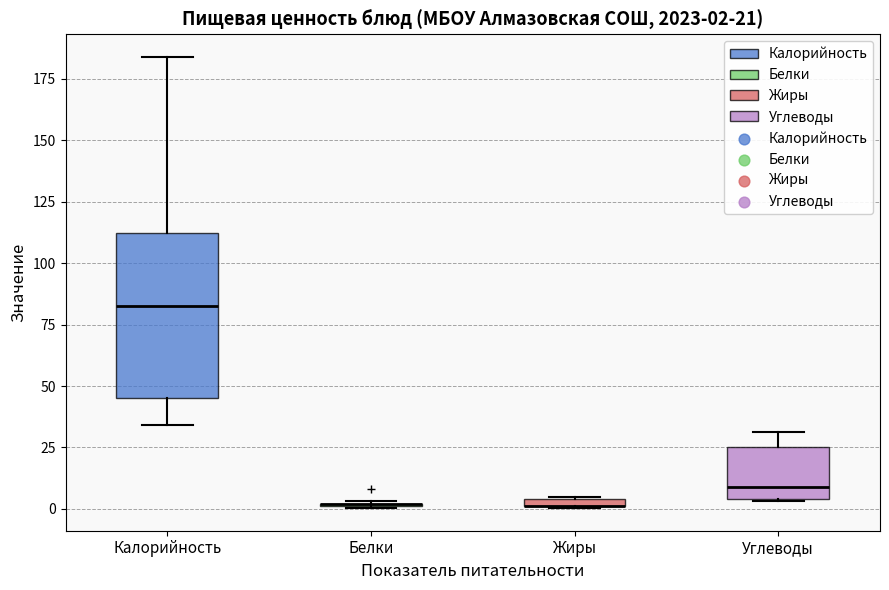

Comparing the boxes themselves (not the whiskers), which one is the tallest?

Калорийность